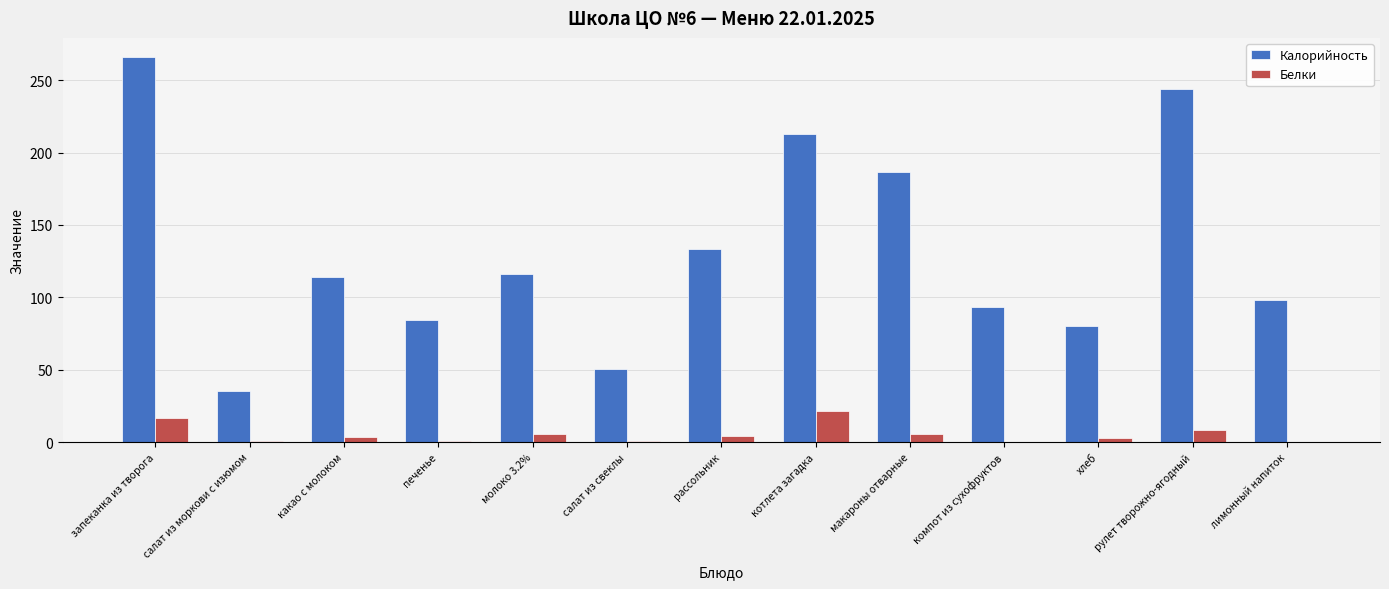

What is the approximate value of Белки at рассольник?

4.0